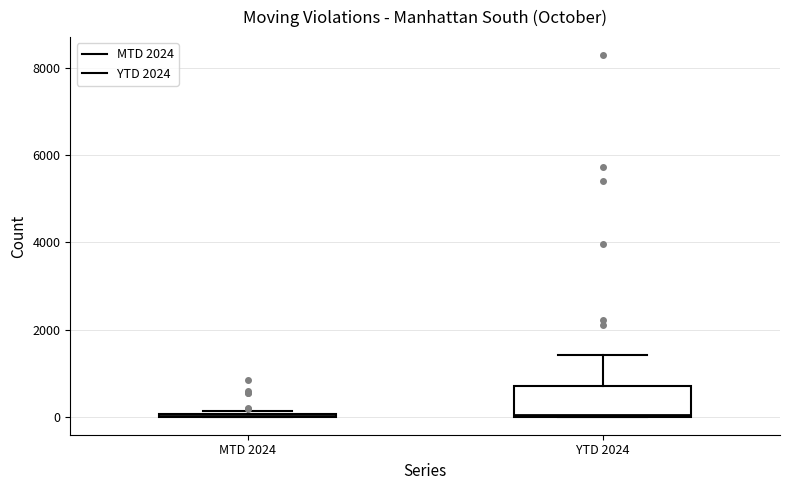

Reading left to right, transcribe this box plot: for each box, give where its median line is, the range the box spans, and where its two whiskers end, as read against the y-axis. The values are not printed on the chart, so give them approximately, as read against the axis.

MTD 2024: box collapsed to a line at 0, whiskers 0 to 200
YTD 2024: median 0, box 0 to 800, whiskers 0 to 1400